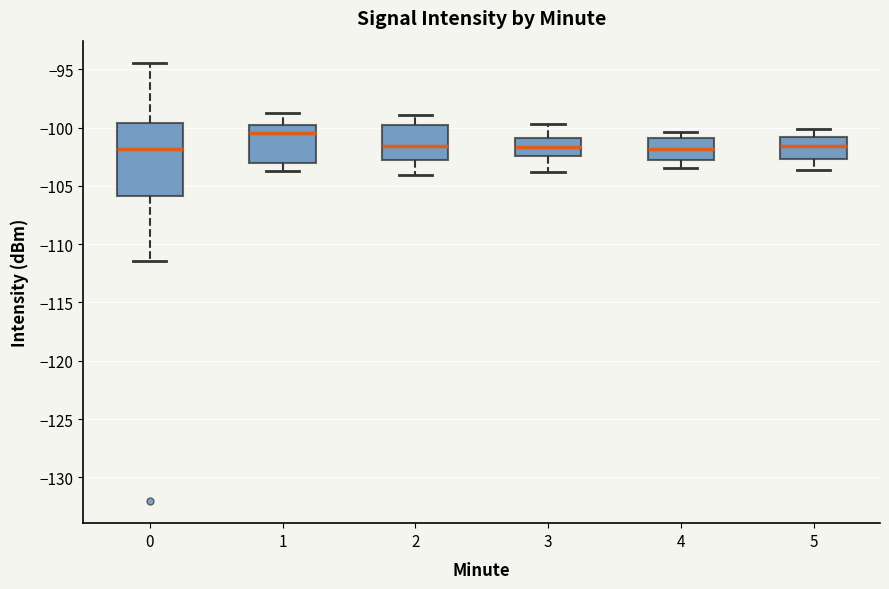

Where does the median line of the box at x = 4 sit on the y-axis? The values are not printed on the chart, so give them approximately, as read against the axis.

-102.0